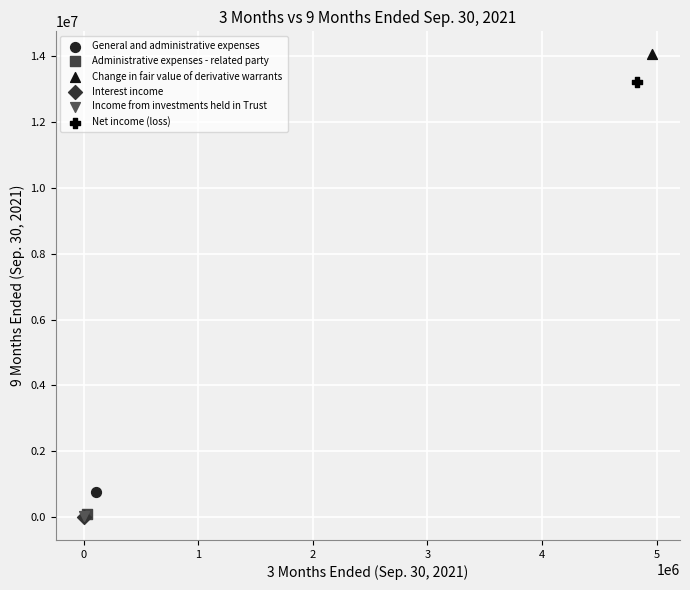

What are all the series names shown in the legend?

General and administrative expenses, Administrative expenses - related party, Change in fair value of derivative warrants, Interest income, Income from investments held in Trust, Net income (loss)